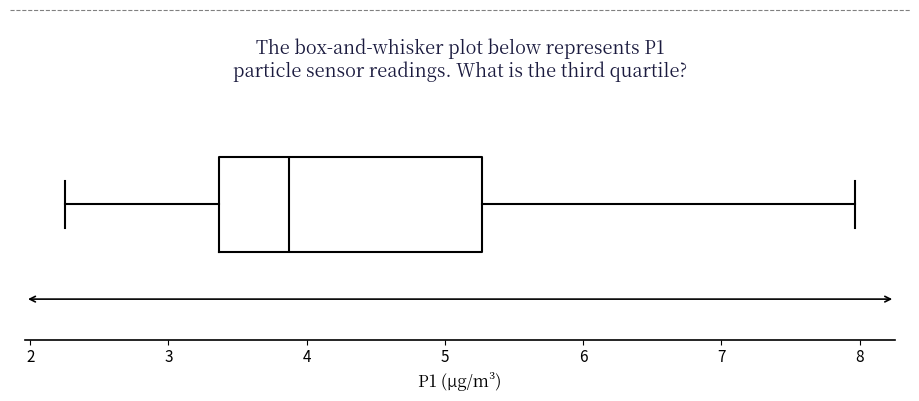

Read this box plot against the x-axis: the position of the median line, the range covered by the box, and the ends of both whiskers. The values are not printed on the chart, so give them approximately, as read against the axis.

median 3.9, box 3.4 to 5.3, whiskers 2.3 to 8.0